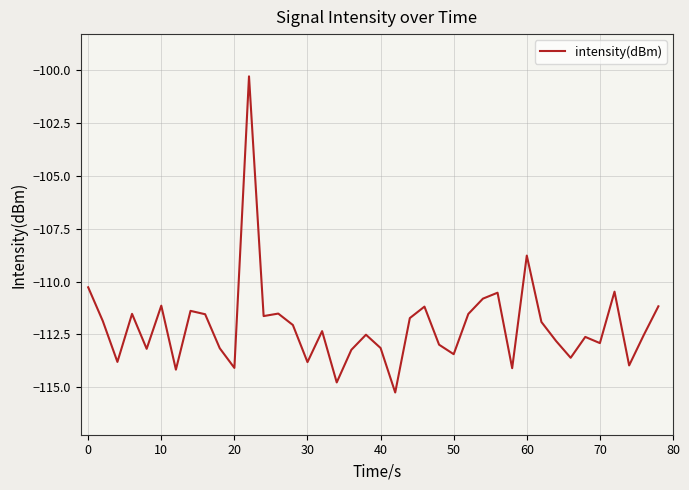

What is the difference between the maximum and minimum values?

15.0